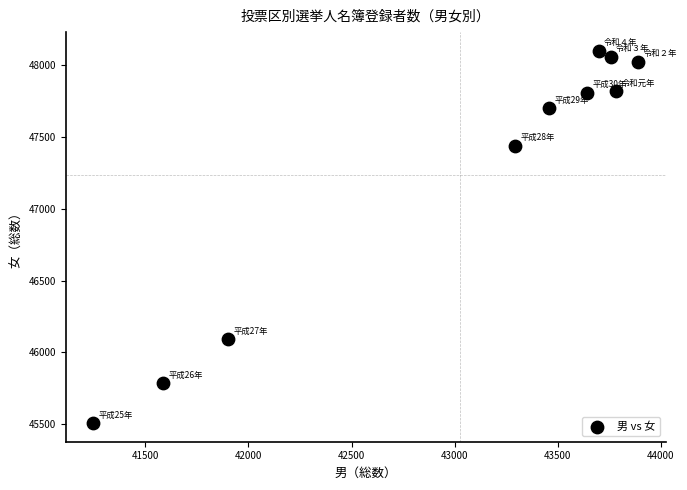

What is the range of X values (max minus min)?

2645